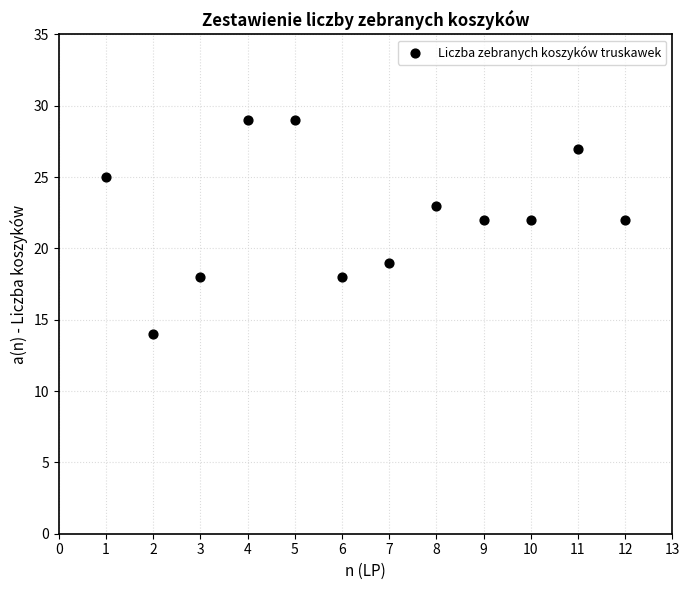

What is the average X value?

6